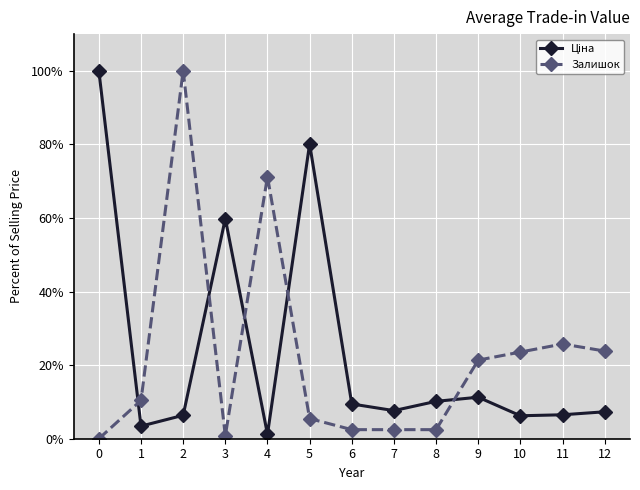

True or false: Залишок has a value of 32.5 at 0.

False